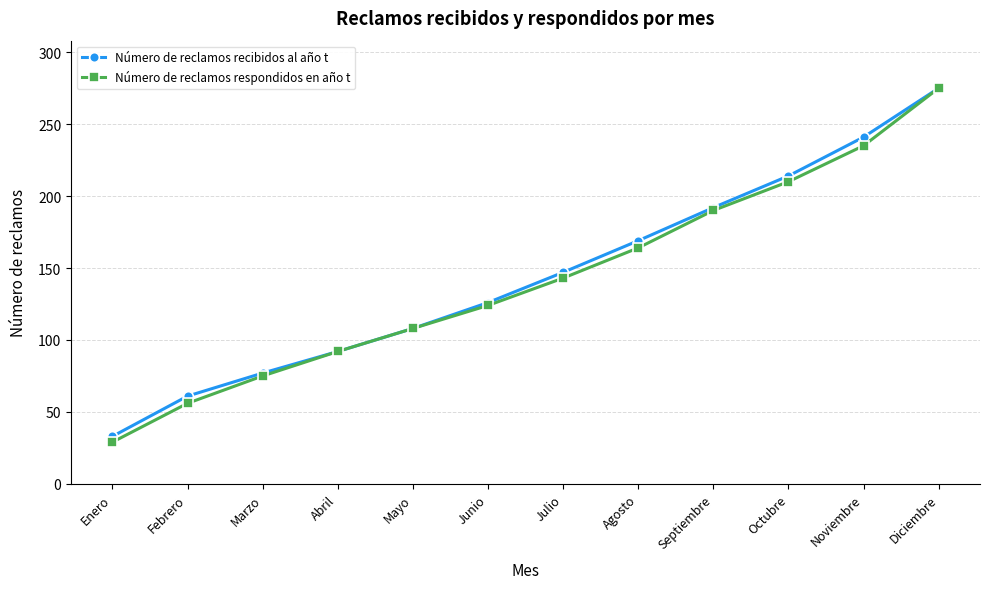

Which series has the largest total across all categories?

Número de reclamos recibidos al año t